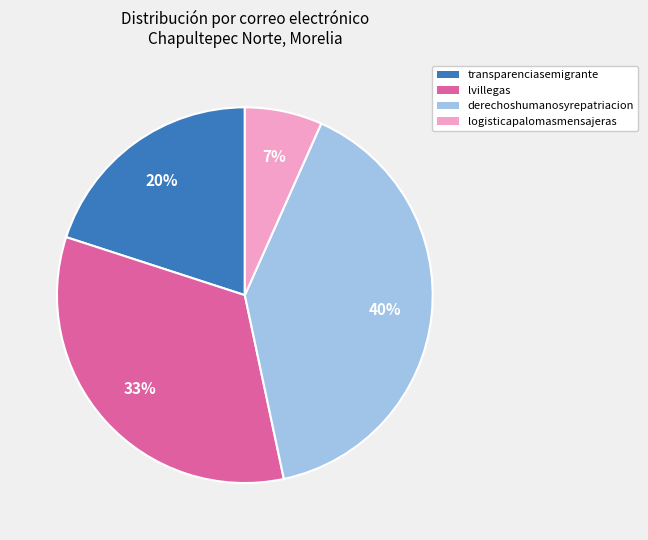

Is there any slice that represents more than half of the pie?

No